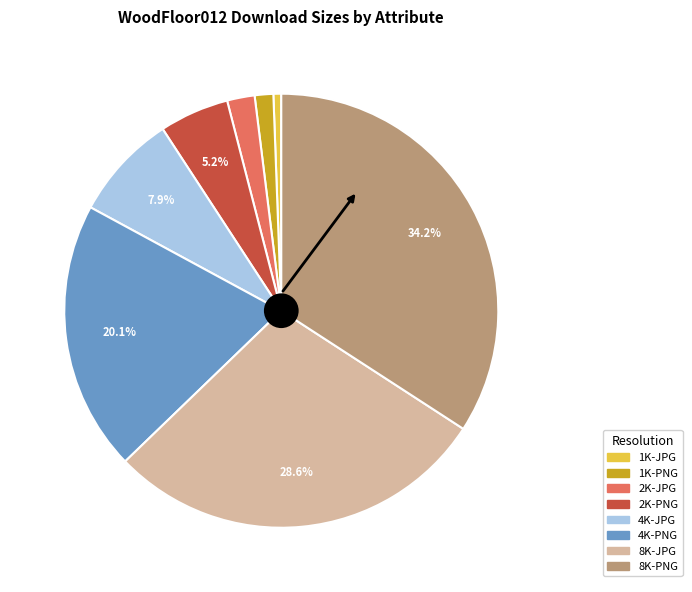

Rank the categories by value from lowest to highest.

1K-JPG, 1K-PNG, 2K-JPG, 2K-PNG, 4K-JPG, 4K-PNG, 8K-JPG, 8K-PNG